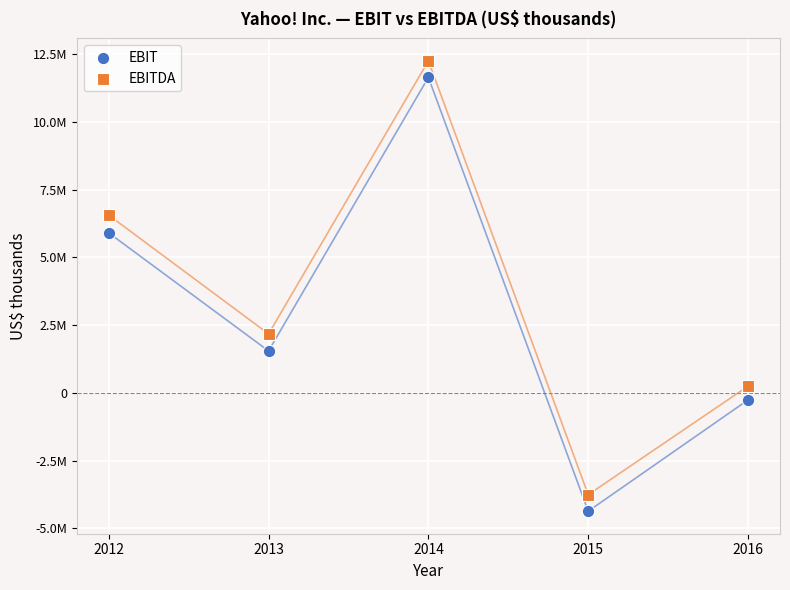

What are all the series names shown in the legend?

EBIT, EBITDA